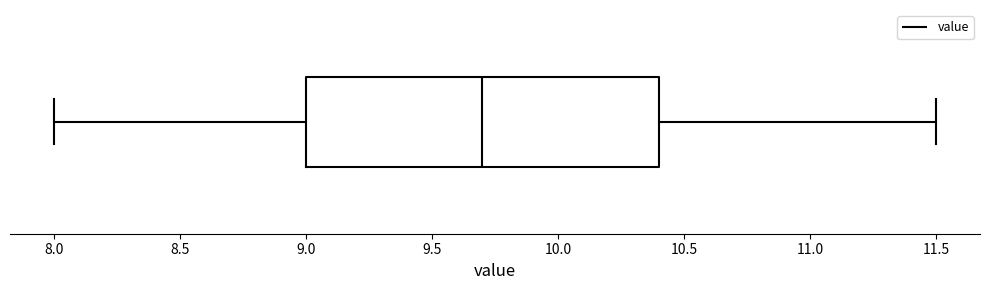

Read this box plot against the x-axis: the position of the median line, the range covered by the box, and the ends of both whiskers. The values are not printed on the chart, so give them approximately, as read against the axis.

median 9.7, box 9.0 to 10.4, whiskers 8.0 to 11.5